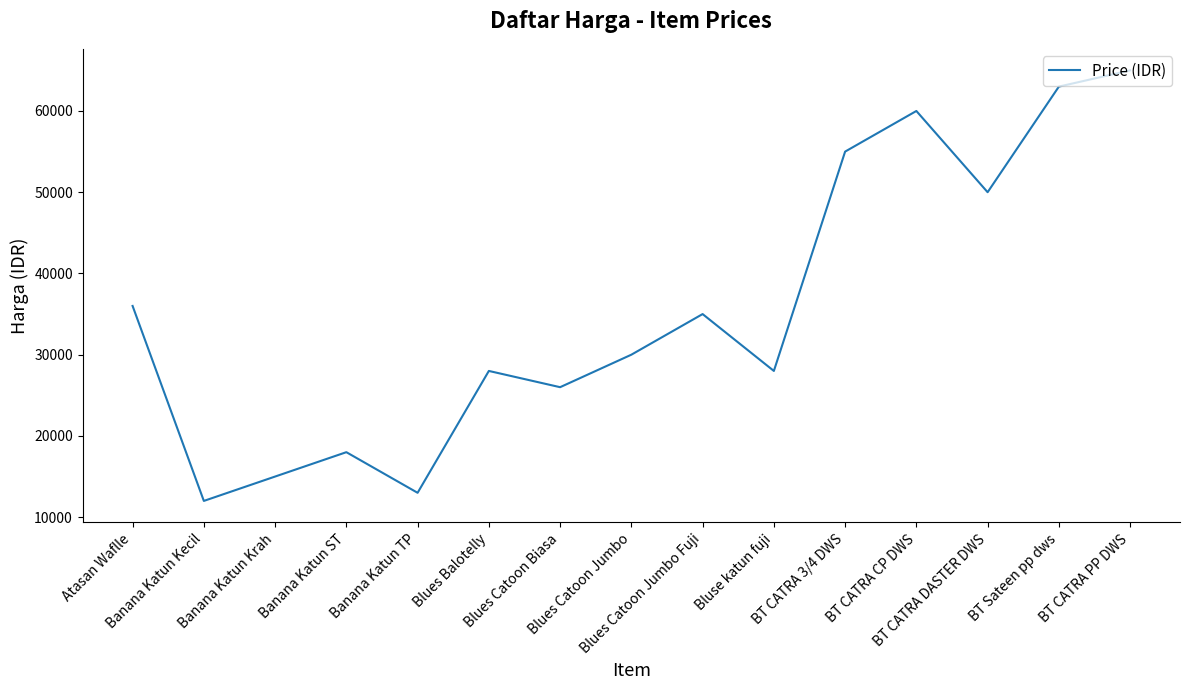

The value at BT CATRA CP DWS is 86578. True or false?

False